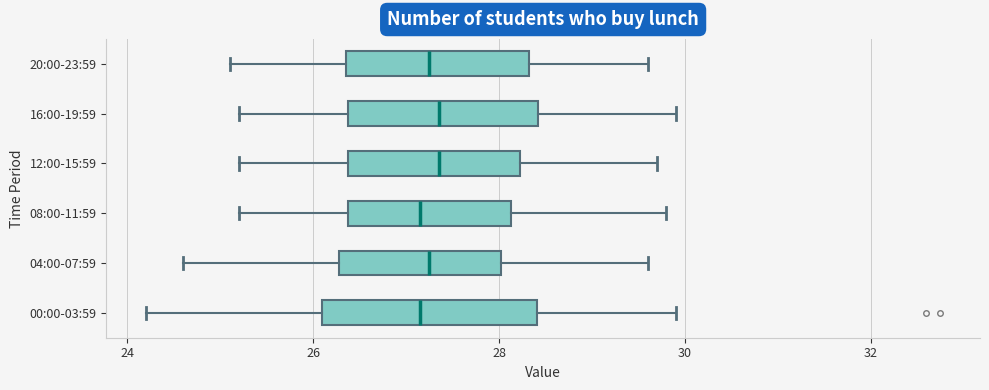

Reading bottom to top, read every box against the x-axis: the position of its median line, the range the box covers, and the ends of its whiskers. The values are not printed on the chart, so give them approximately, as read against the axis.

00:00-03:59: median 27.2, box 26.0 to 28.4, whiskers 24.2 to 30.0
04:00-07:59: median 27.2, box 26.2 to 28.0, whiskers 24.6 to 29.6
08:00-11:59: median 27.2, box 26.4 to 28.2, whiskers 25.2 to 29.8
12:00-15:59: median 27.4, box 26.4 to 28.2, whiskers 25.2 to 29.8
16:00-19:59: median 27.4, box 26.4 to 28.4, whiskers 25.2 to 30.0
20:00-23:59: median 27.2, box 26.4 to 28.4, whiskers 25.2 to 29.6